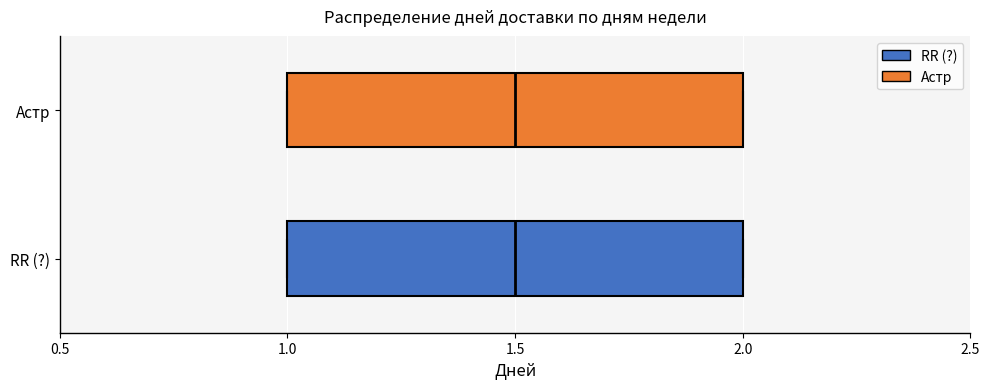

Where is the right edge of the box for Астр on the x-axis? The values are not printed on the chart, so give them approximately, as read against the axis.

2.0